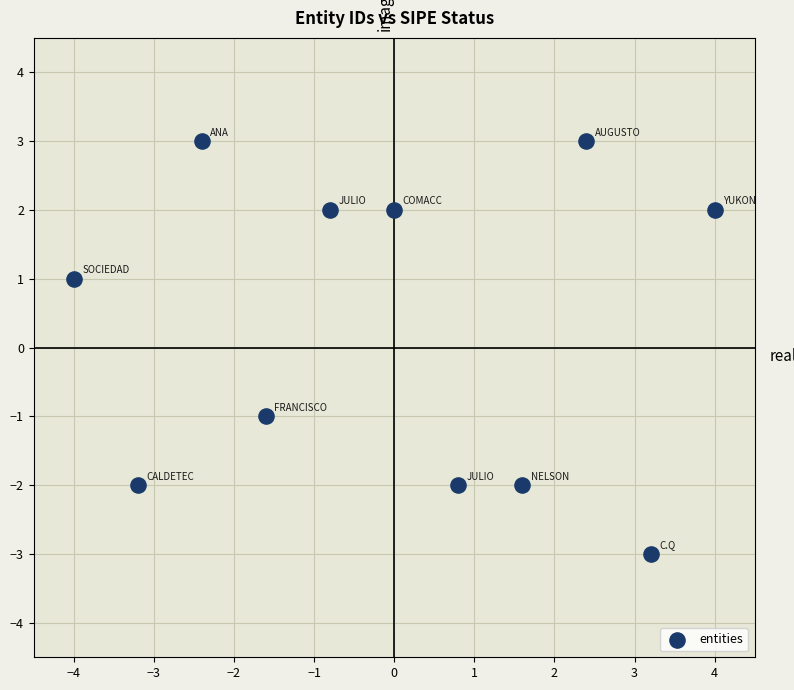

What is the range of Y values (max minus min)?

6